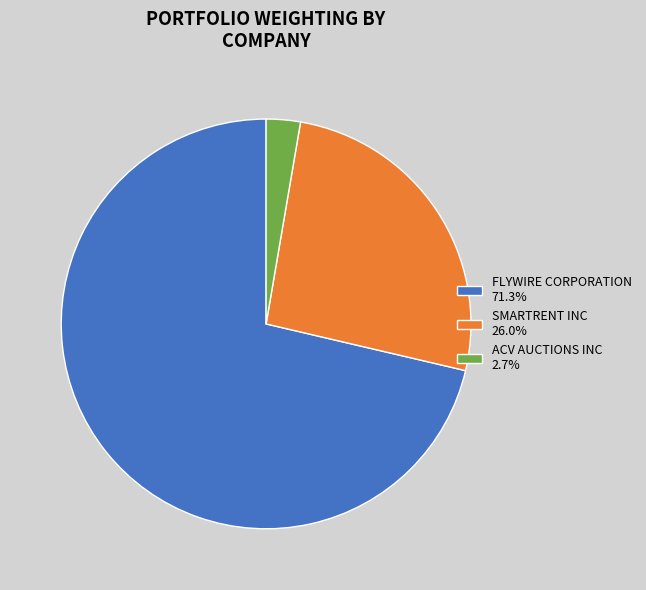

Is the sum of SMARTRENT INC 26.0% and FLYWIRE CORPORATION 71.3% greater than half?

Yes